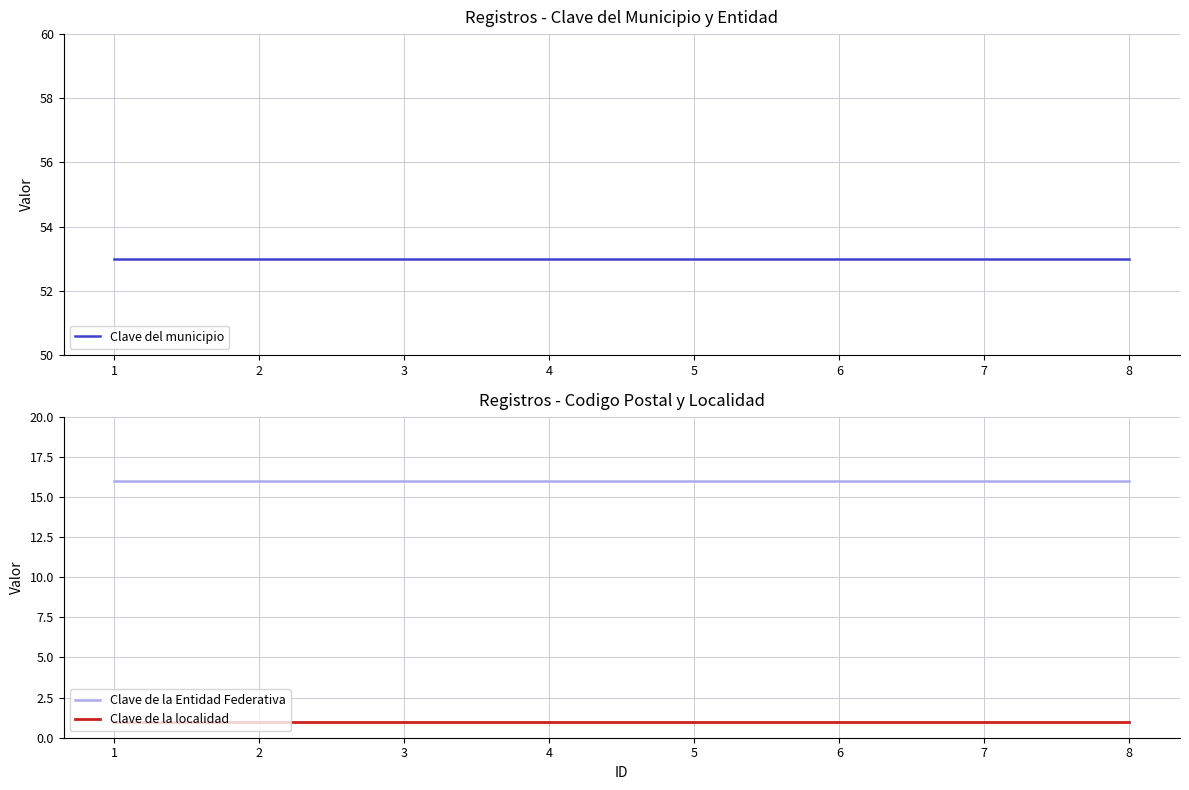

Reading right to left, transcribe all the data shown in this chart.

Clave del municipio: 8=53	7=53	6=53	5=53	4=53	3=53	2=53	1=53
Clave de la Entidad Federativa: 8=16	7=16	6=16	5=16	4=16	3=16	2=16	1=16
Clave de la localidad: 8=1	7=1	6=1	5=1	4=1	3=1	2=1	1=1